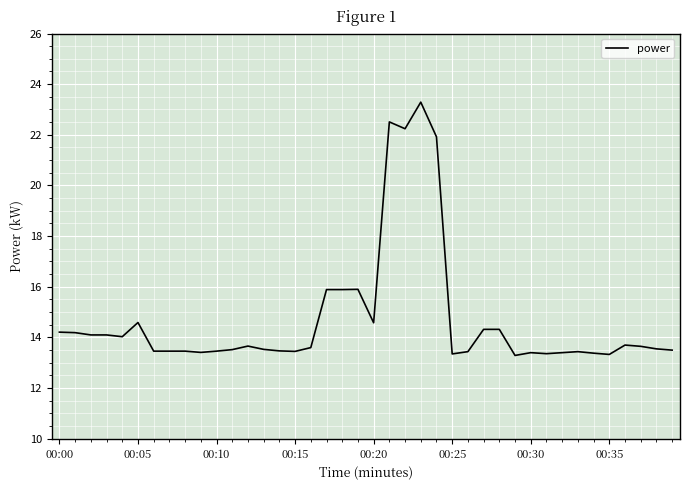

What is the difference between the maximum and minimum values?

10.0